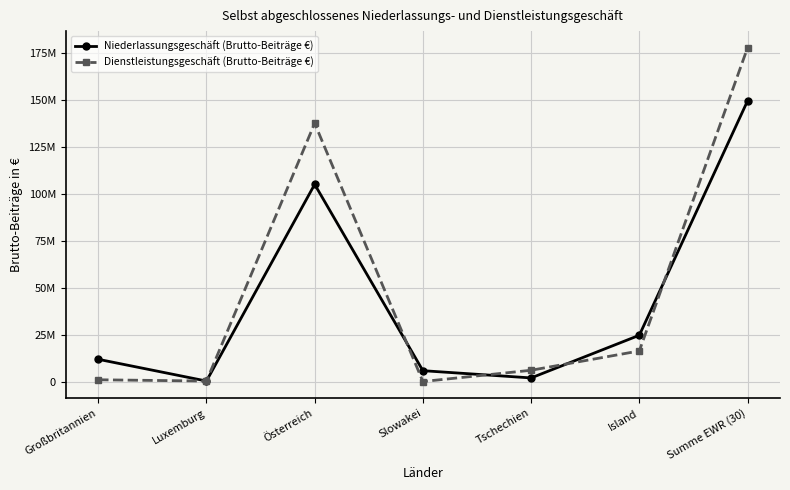

True or false: Dienstleistungsgeschäft (Brutto-Beiträge €) has more than 2 interior local peaks.

False